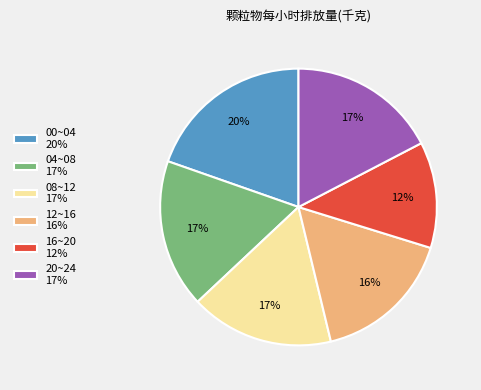

Count the number of slices in the pie.

6